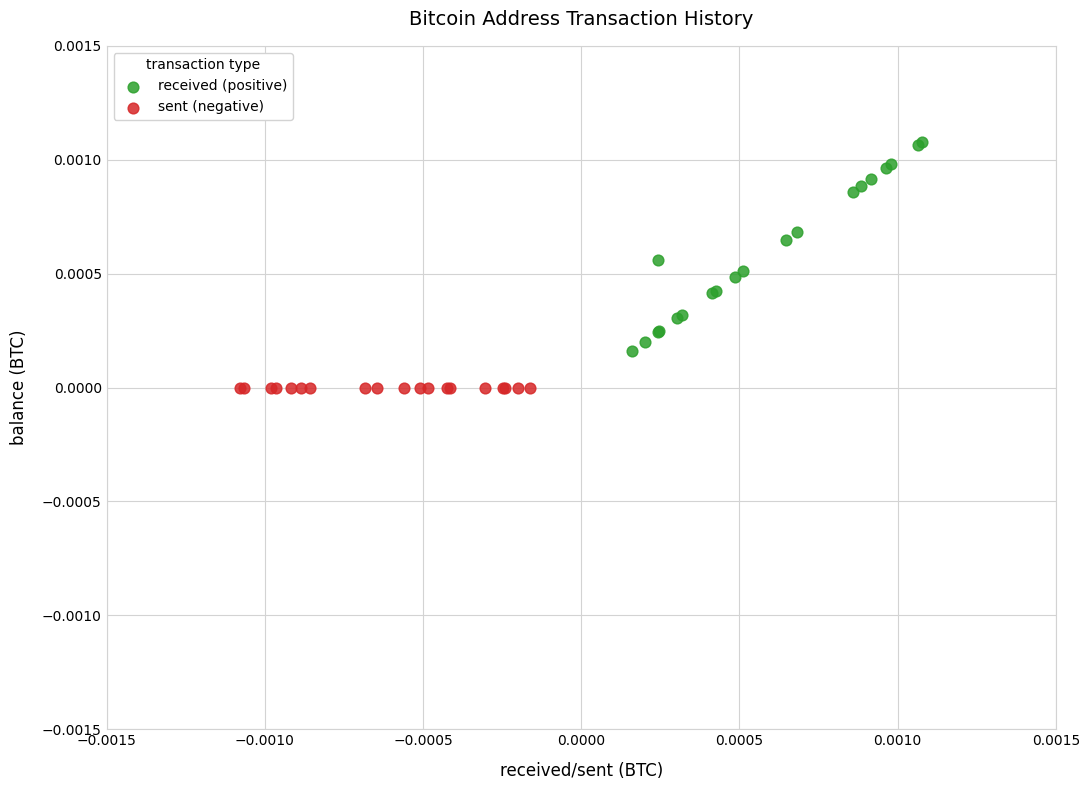

Which series contains the highest Y value?

received (positive)